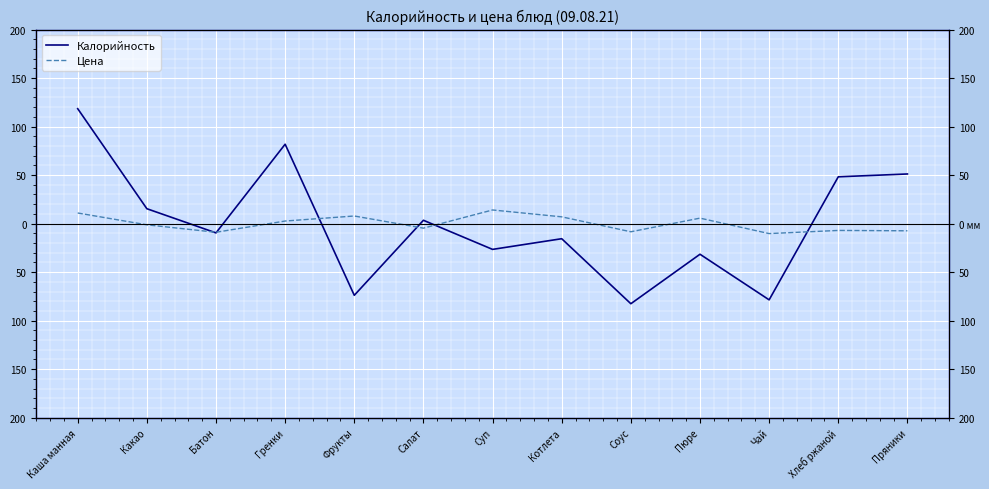

True or false: Цена and Калорийность intersect in this chart.

True